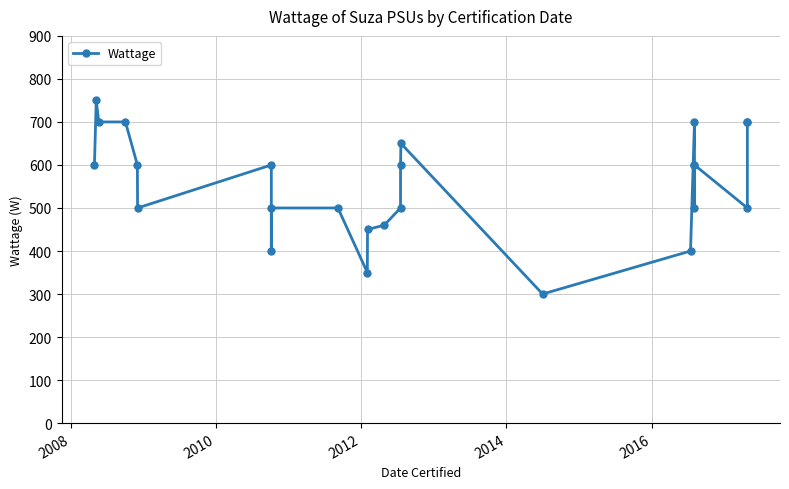

What is the difference between the second highest and second lowest values?

350